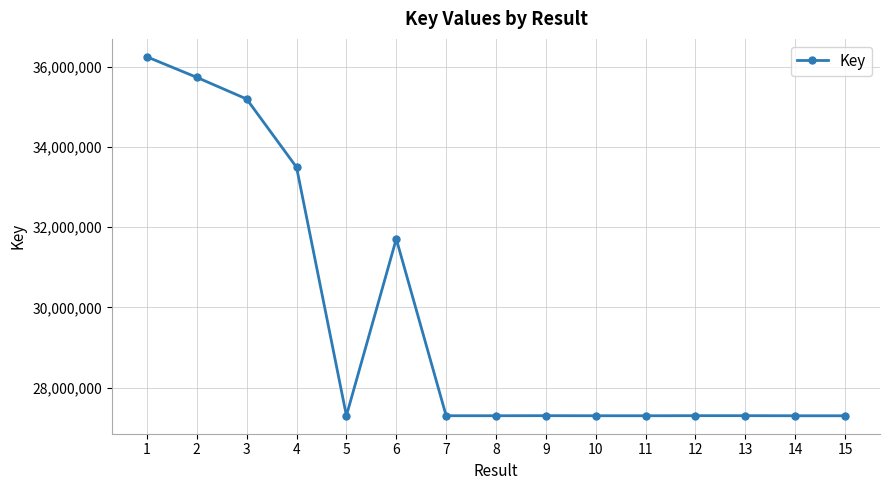

Is it true that the value at 4 is 48923545?

False